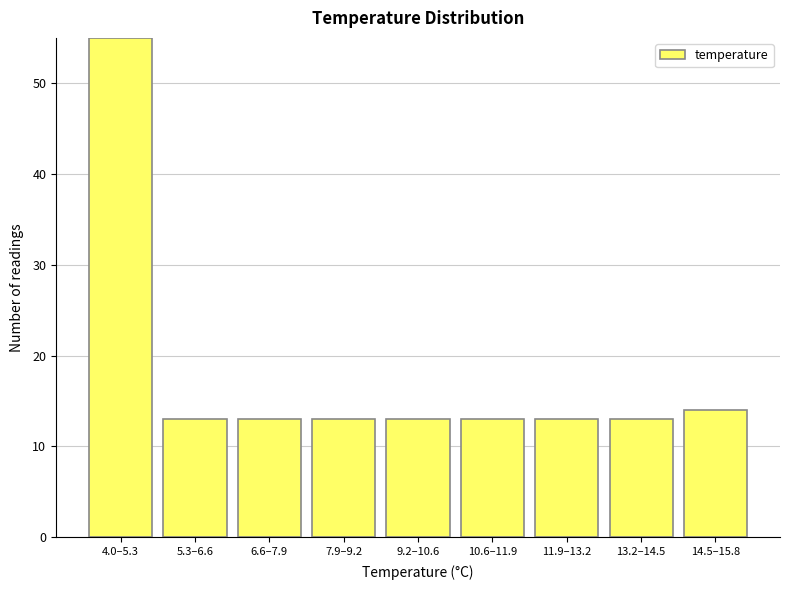

Reading left to right, extract all data points from this chart.

55	13	13	13	13	13	13	13	14